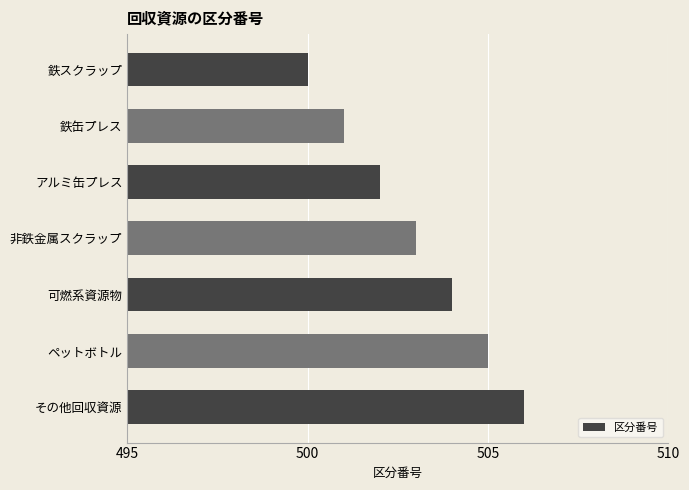

Count the values in the range 501 to 505.

5